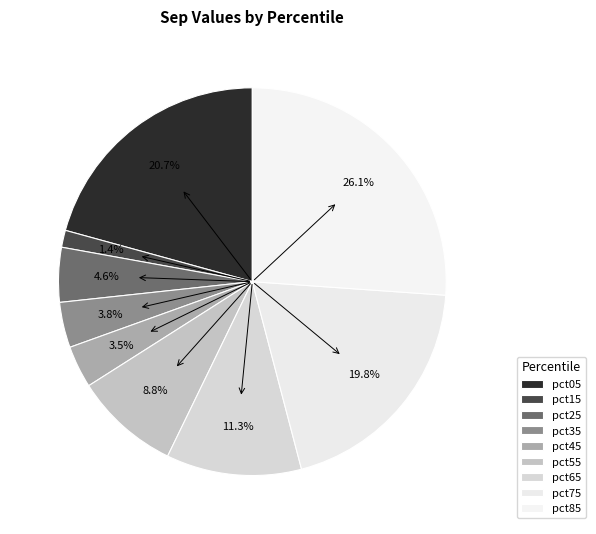

Count the number of slices in the pie.

9